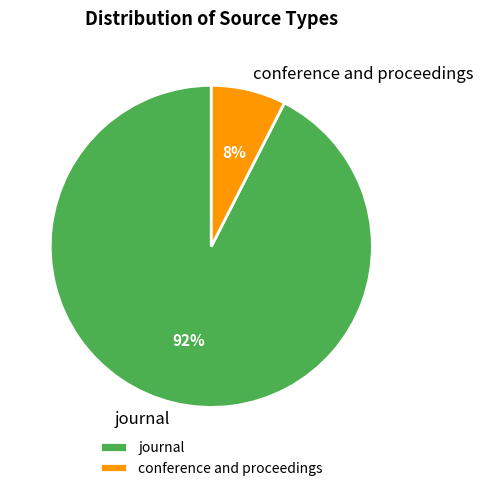

To the nearest percent, what is the average slice percentage?

50%